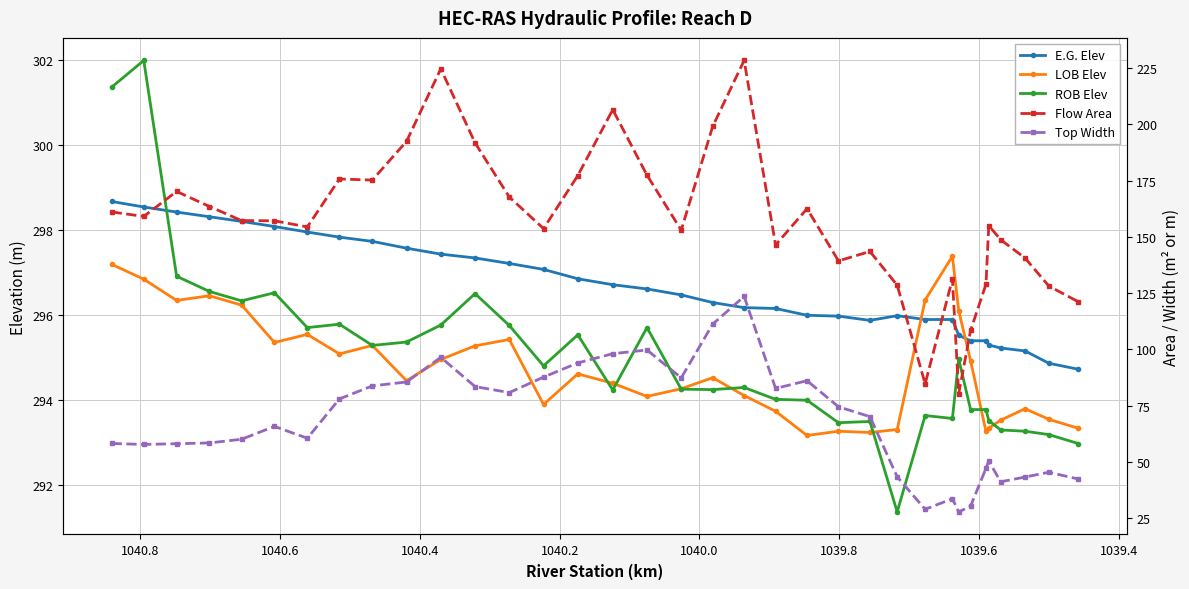

What is the value of the E.G. Elev point at the 5th from the left?

298.2